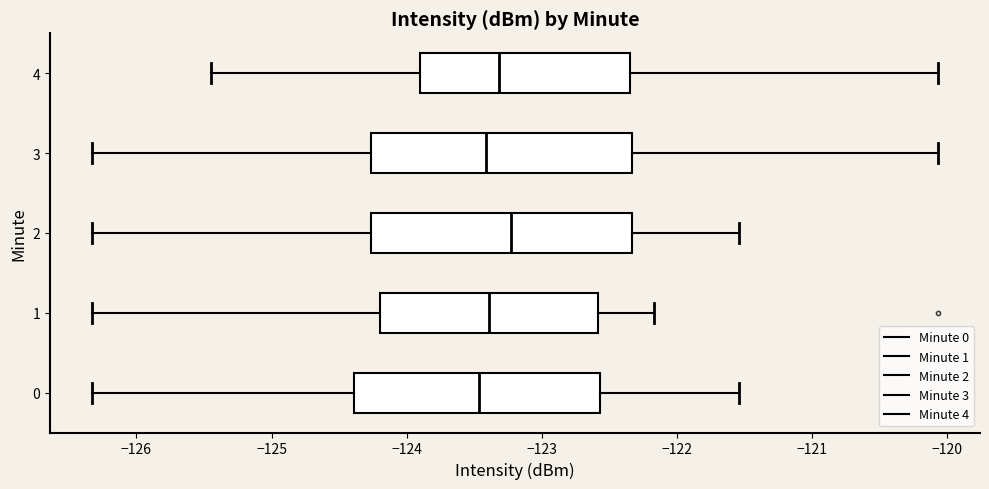

Where does the median line of the box at y = 2 sit on the x-axis? The values are not printed on the chart, so give them approximately, as read against the axis.

-123.2